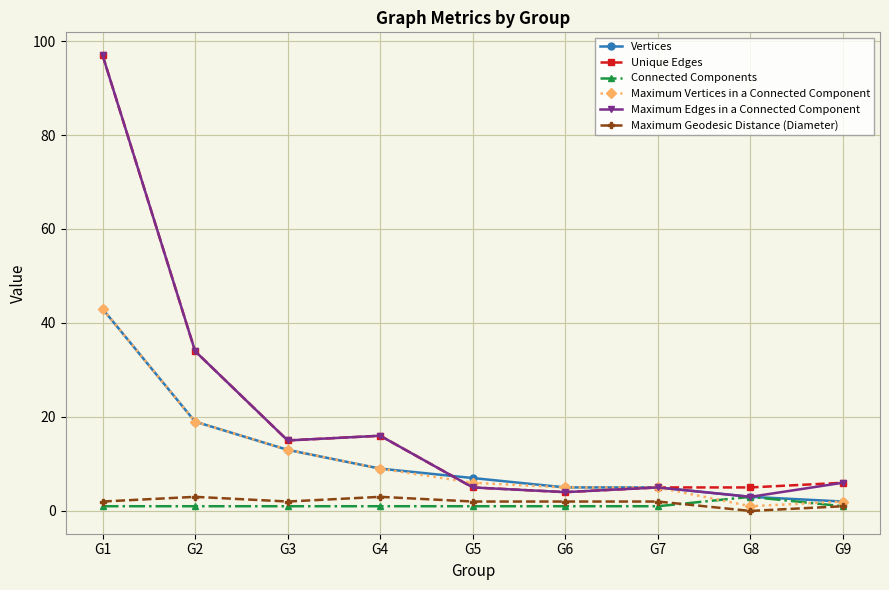

At which category is the sum across all series the highest?

G1